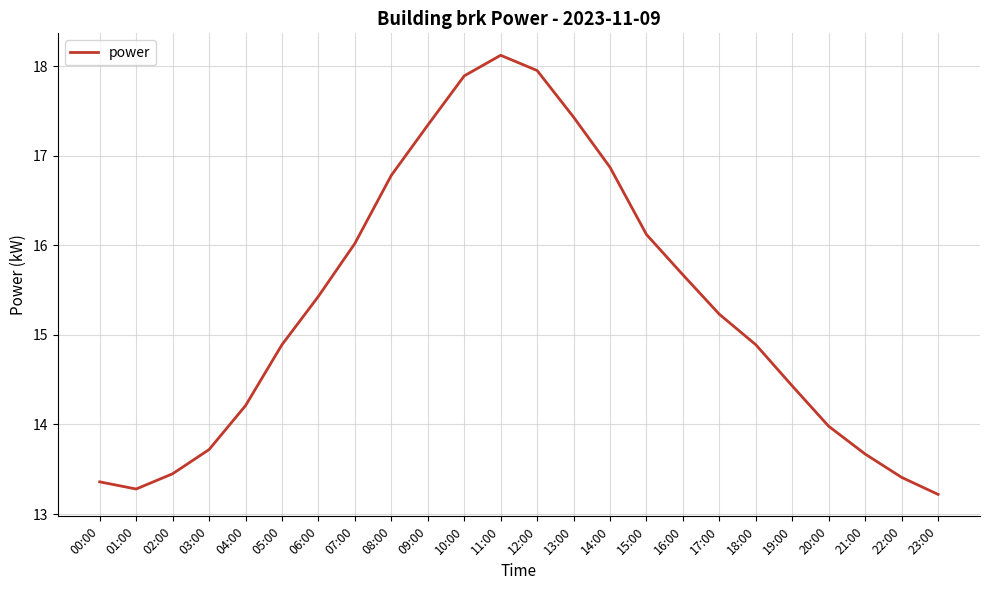

Is it true that the value at 16:00 is 15.7?

True